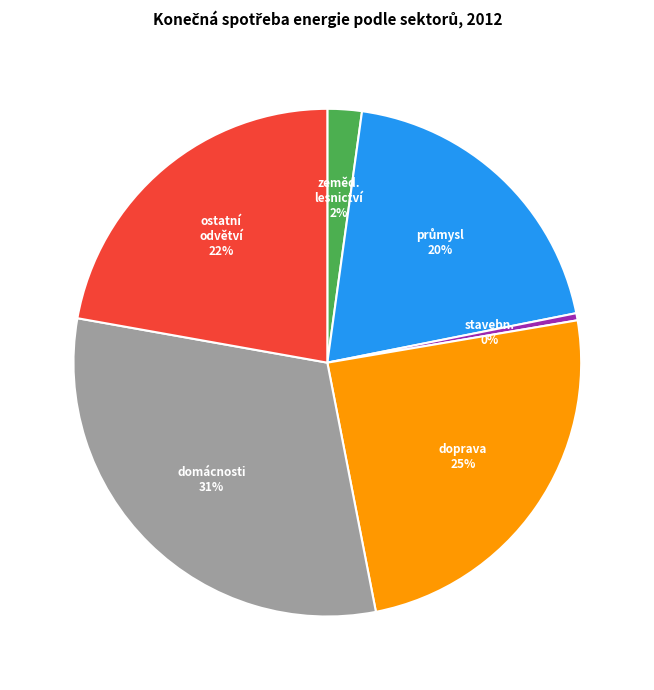

Is there any slice that represents more than half of the pie?

No